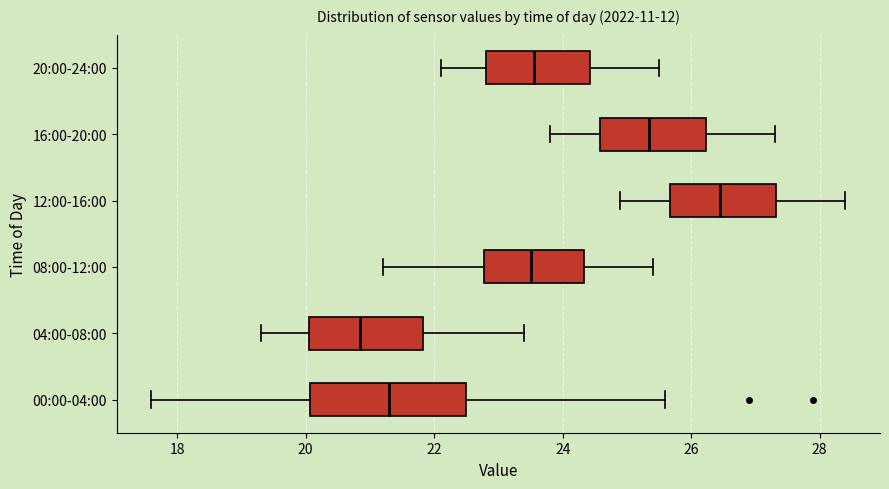

Comparing the boxes themselves (not the whiskers), which one is the widest?

00:00-04:00